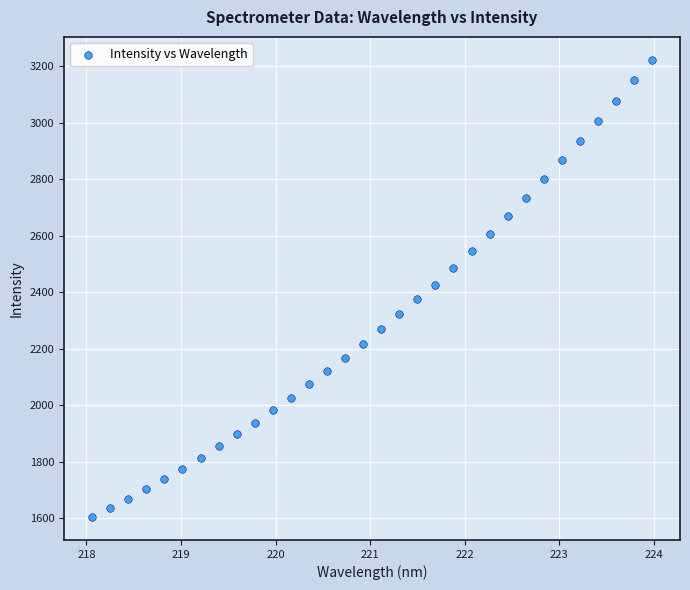

What is the range of Y values (max minus min)?

1619.1